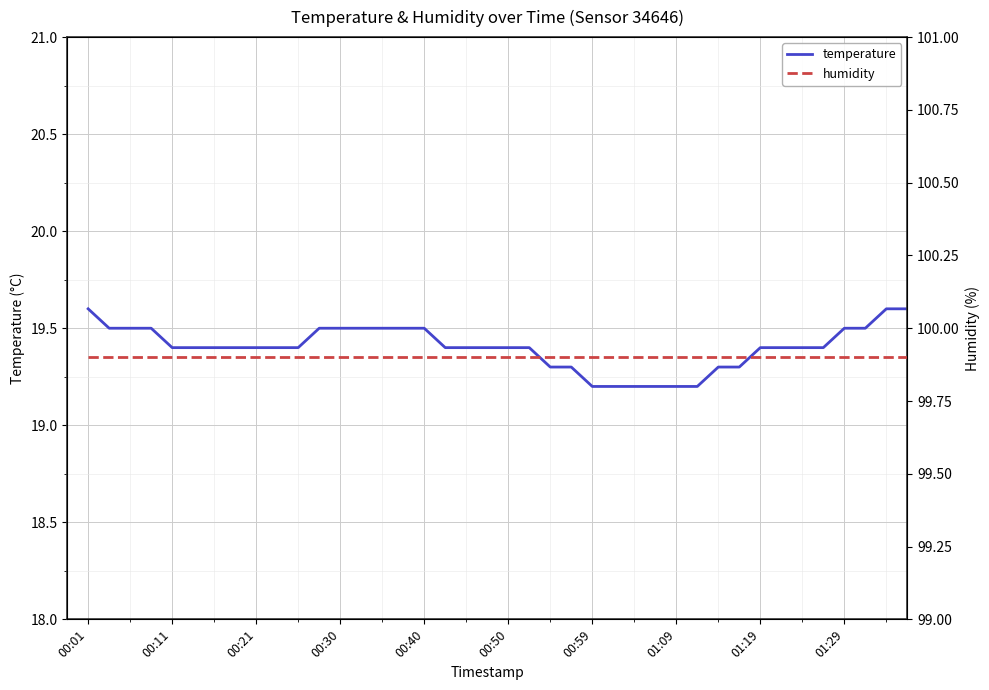

What is the maximum value shown in the chart?

99.9